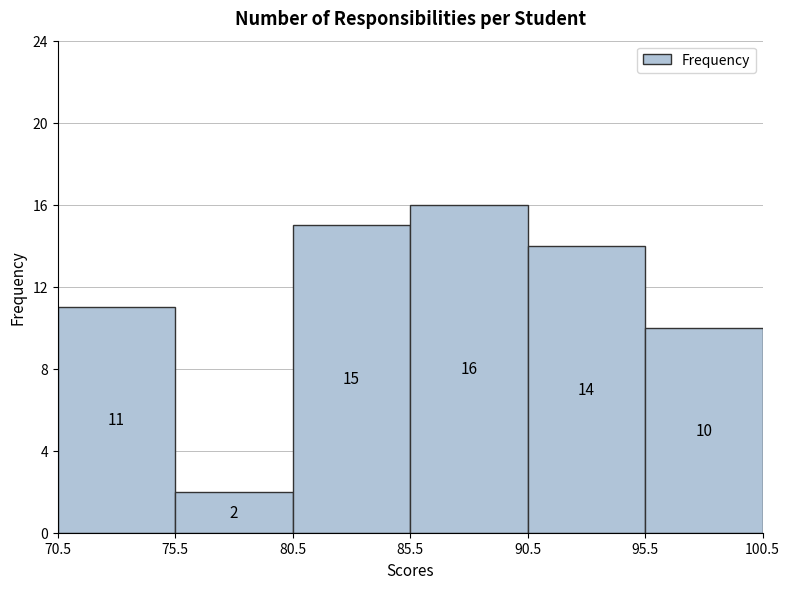

Reading left to right, list every bar in this chart as the range it spans on the x-axis followed by its height.

70.5 to 75.5: 11
75.5 to 80.5: 2
80.5 to 85.5: 15
85.5 to 90.5: 16
90.5 to 95.5: 14
95.5 to 100.5: 10